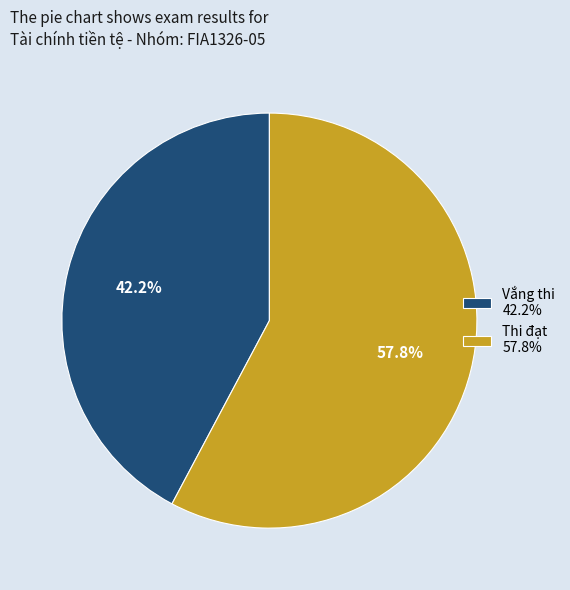

Is the sum of Vắng thi 42.2% and Thi đạt 57.8% greater than half?

Yes